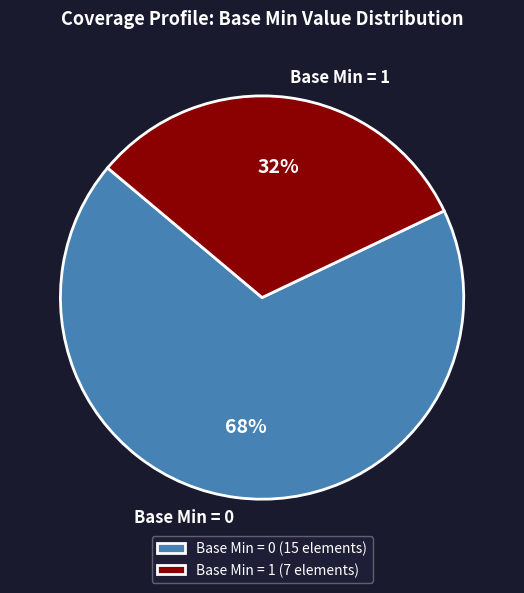

Does Base Min = 0 represent more than half of the total?

Yes